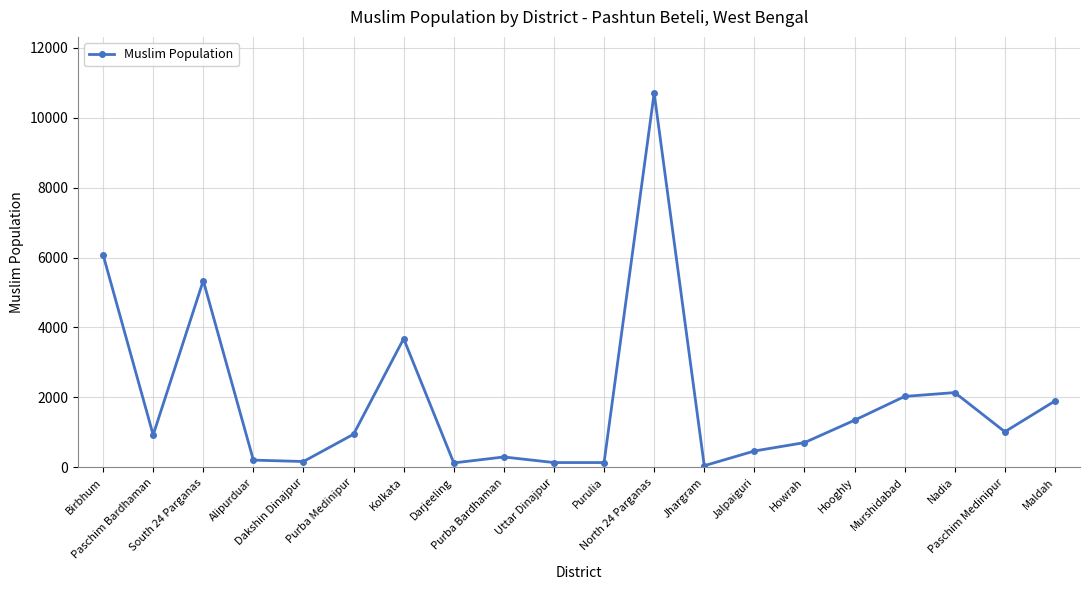

What is the greatest value displayed?

10700